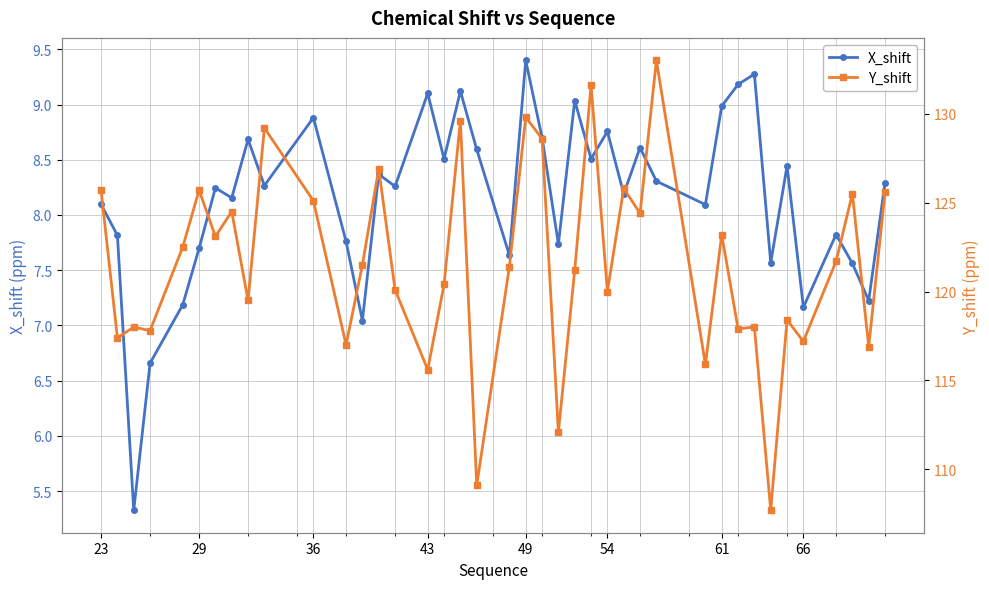

At which label does X_shift first exceed 8?

23